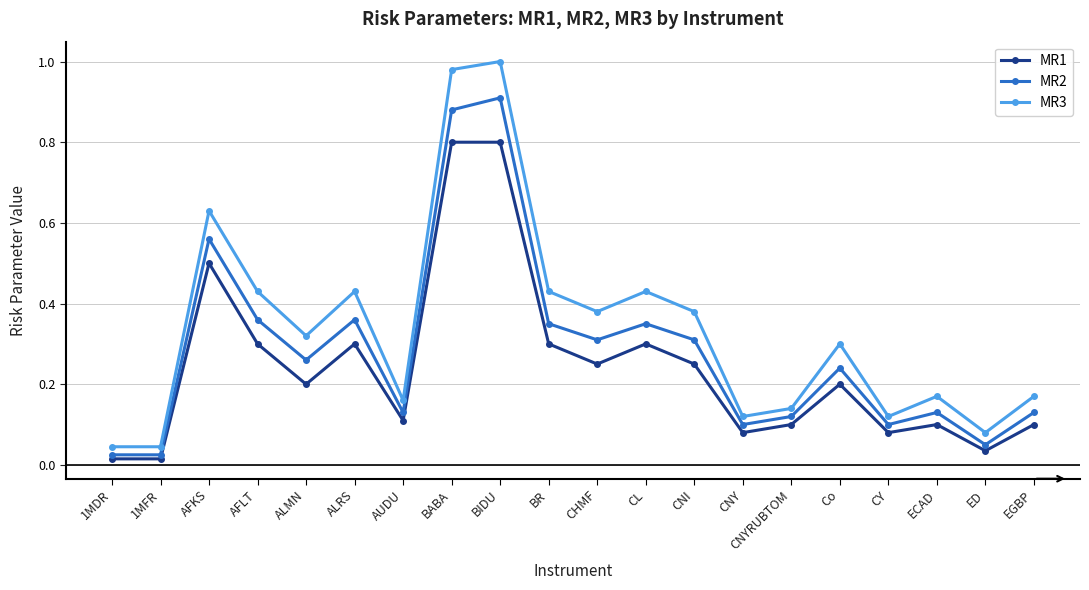

What is the highest value of the MR1 series?

0.8